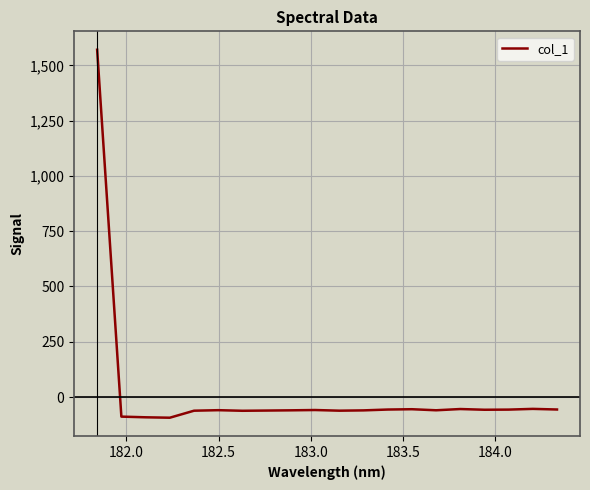

What is the difference between the maximum and minimum values?

1663.8